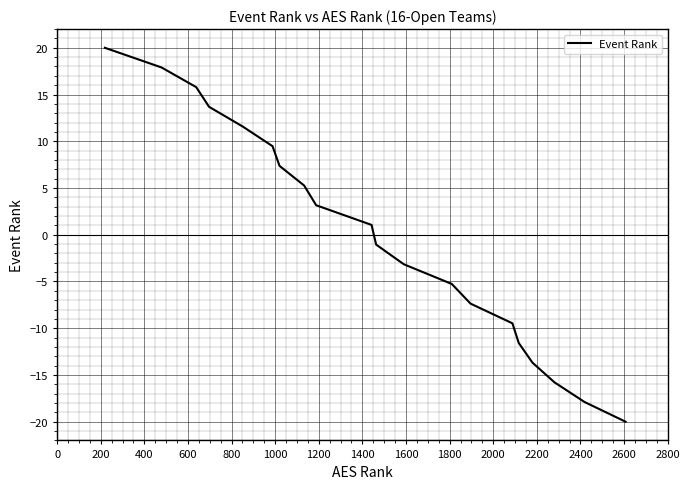

What is the difference between the maximum and minimum values?

40.0